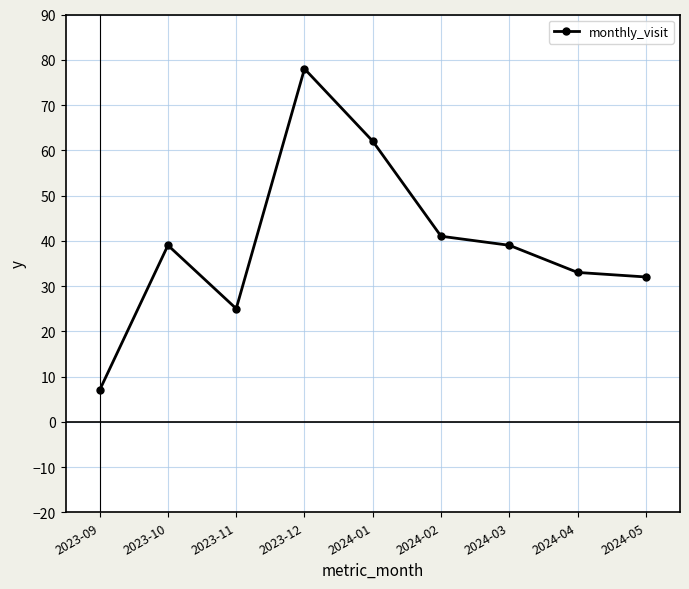

Which label corresponds to the largest value in the chart?

2023-12